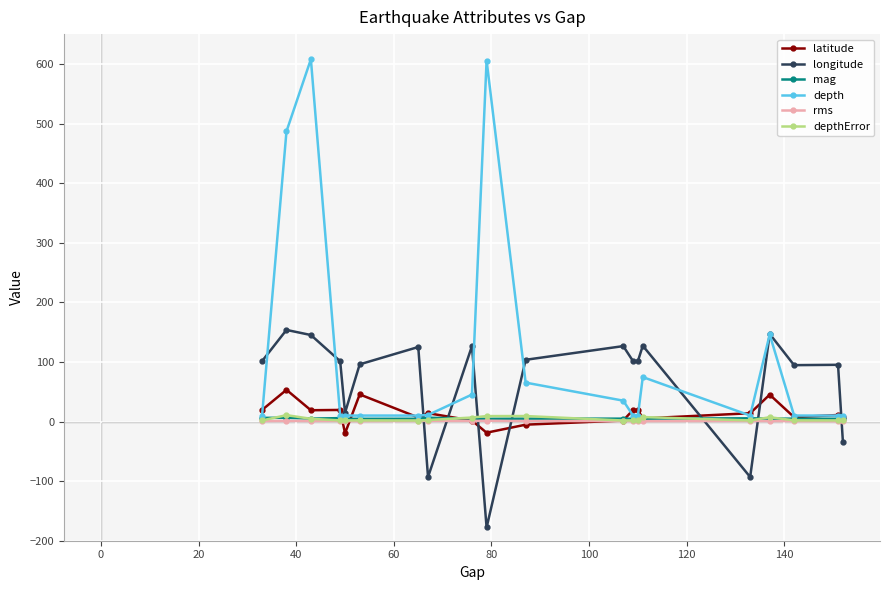

How many categories are shown in the chart?

20